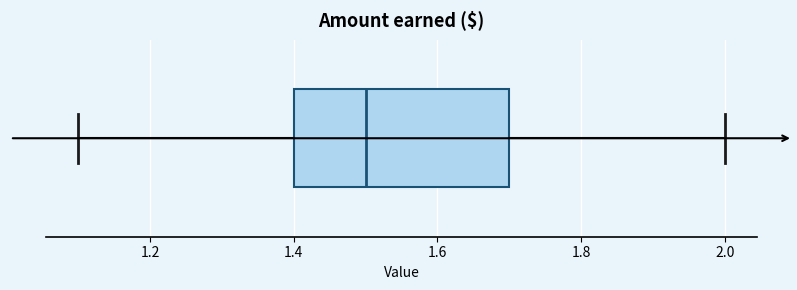

Where does the right whisker of the box end on the x-axis? The values are not printed on the chart, so give them approximately, as read against the axis.

2.0